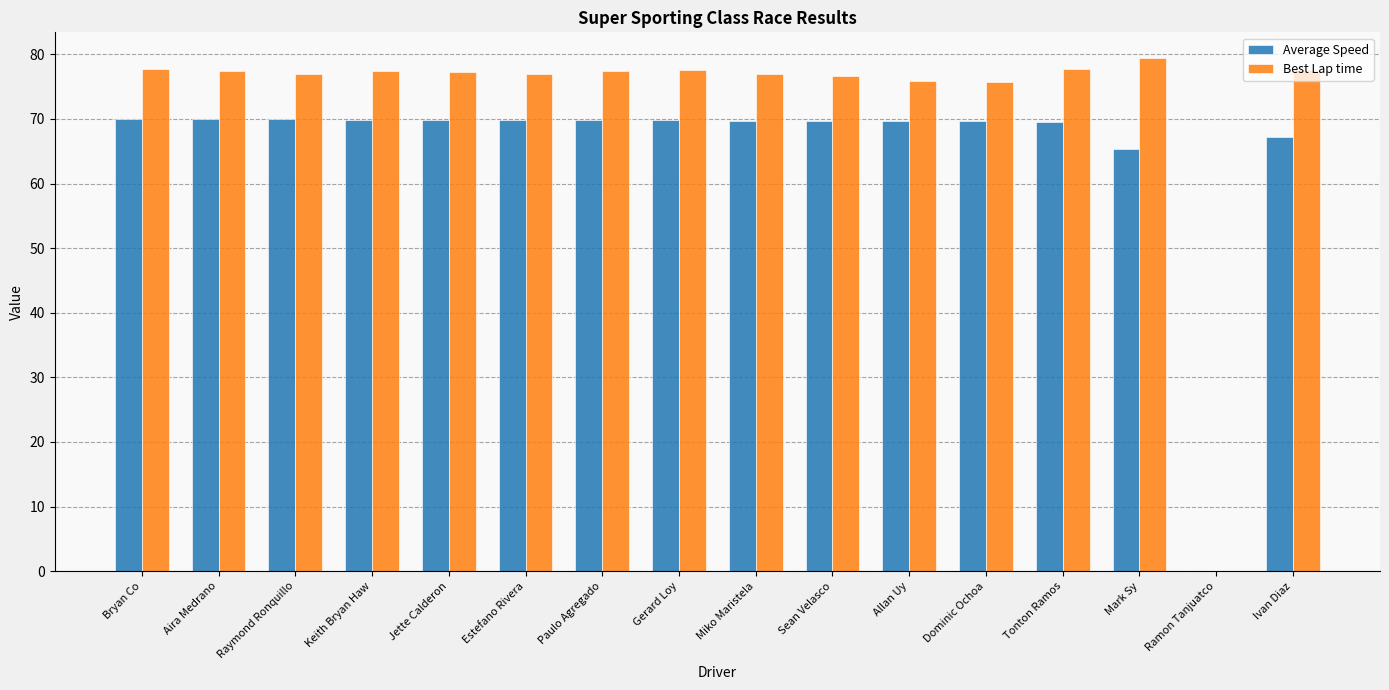

Which series has the largest total across all categories?

Best Lap time